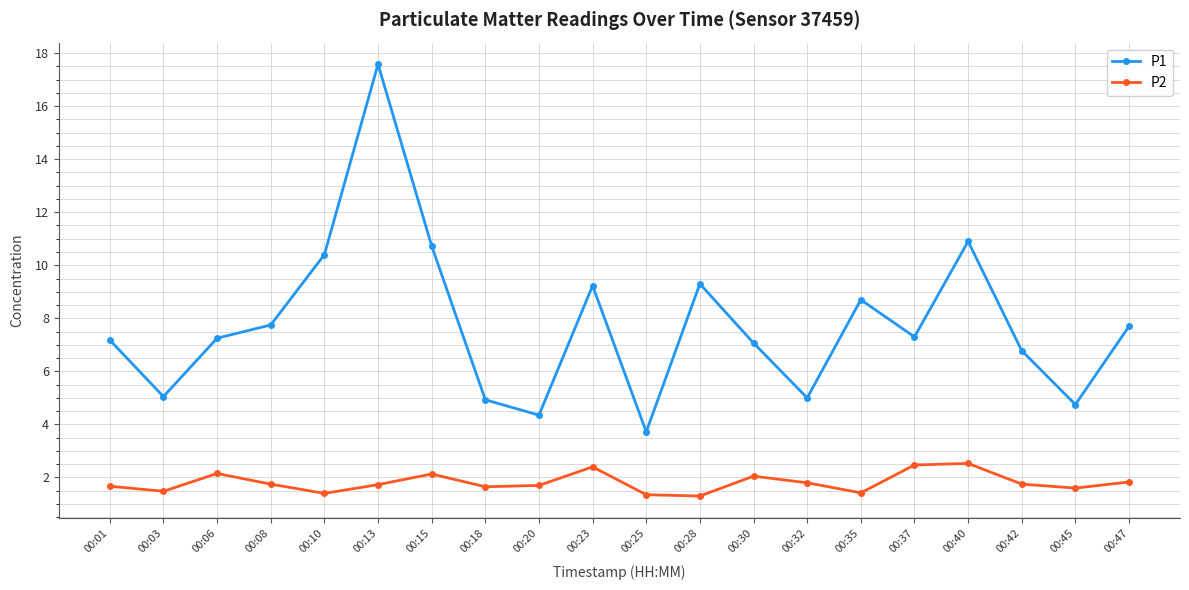

True or false: P1 and P2 cross at least once.

False